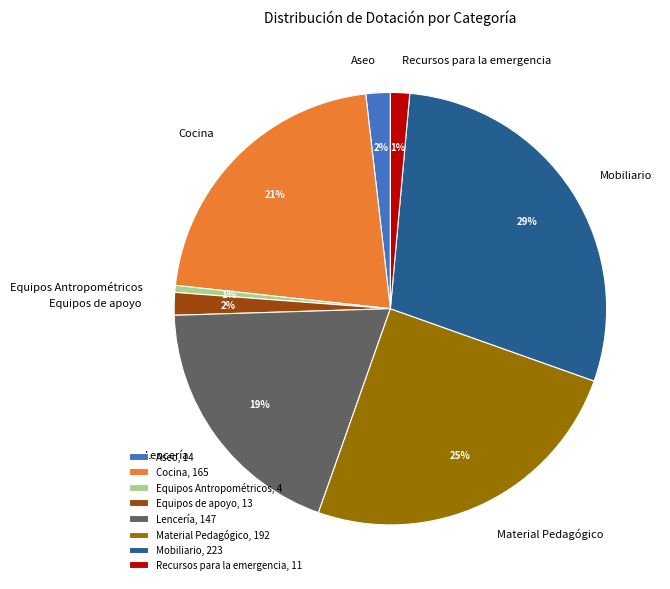

Which category has the biggest portion of the pie?

Mobiliario